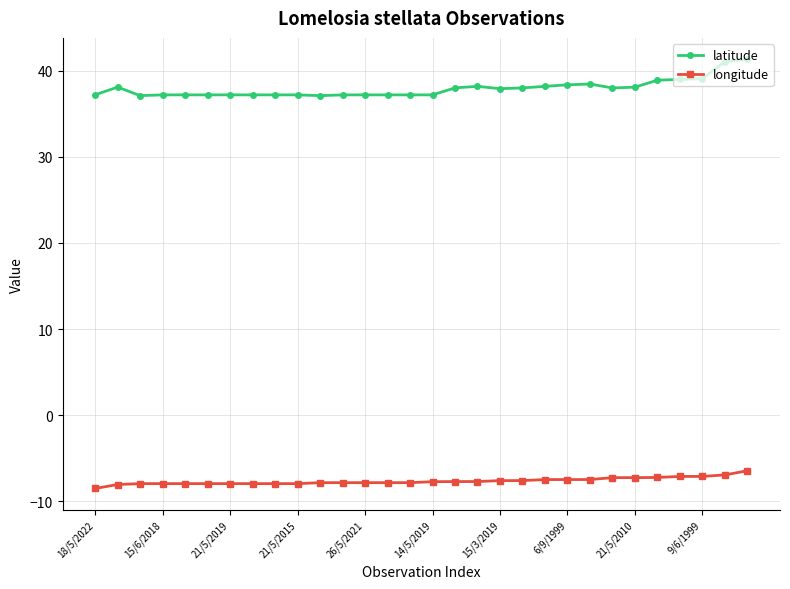

Rank the series by their average value, from highest to lowest.

latitude, longitude